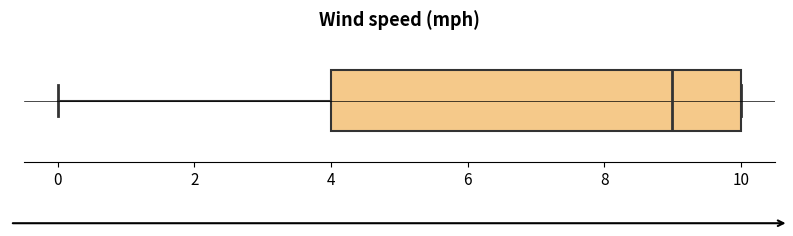

Transcribe this box plot: give where the median line is, the range the box spans, and where the two whiskers end, as read against the x-axis. The values are not printed on the chart, so give them approximately, as read against the axis.

median 9, box 4 to 10, whiskers 0 to 10